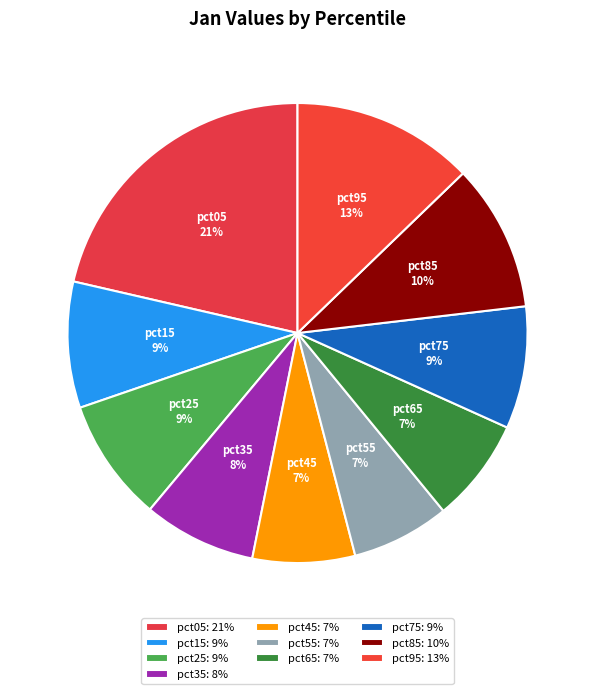

True or false: pct45 accounts for 14% of the total.

False